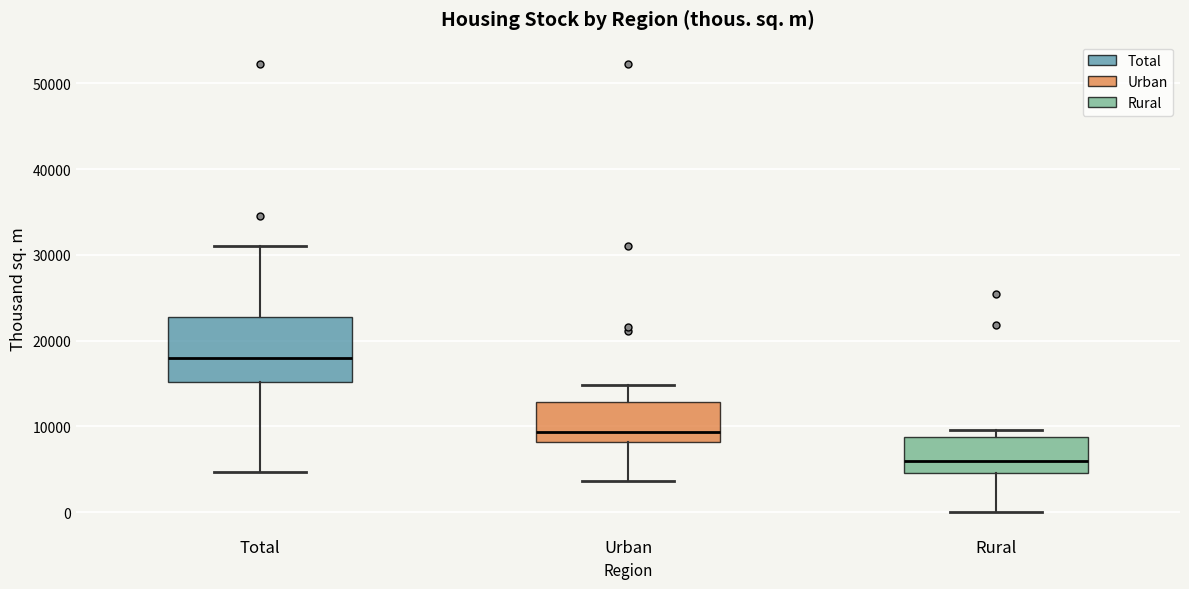

Which box is the tallest, from its lower edge to its upper edge?

Total